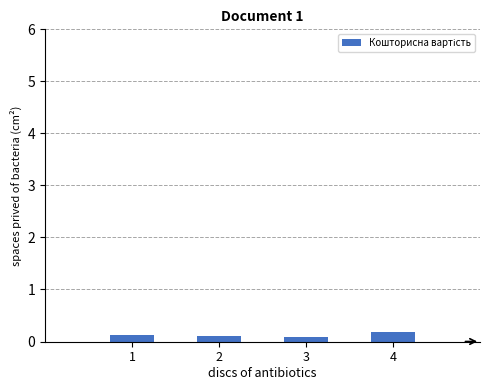

Reading left to right, transcribe all the data shown in this chart.

1=0.1	2=0.1	3=0.1	4=0.2